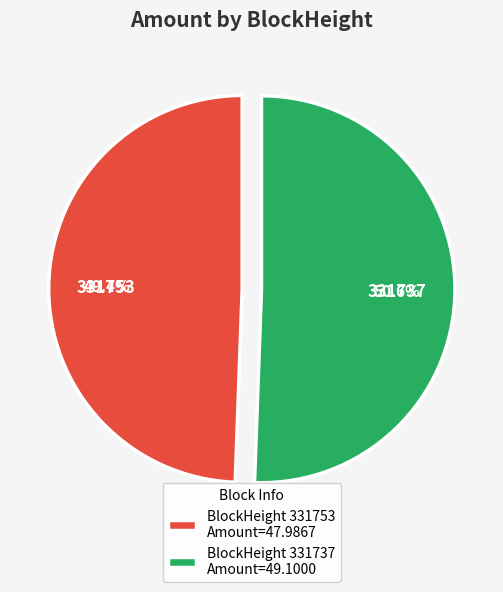

Rank the categories by value from lowest to highest.

331753, 331737